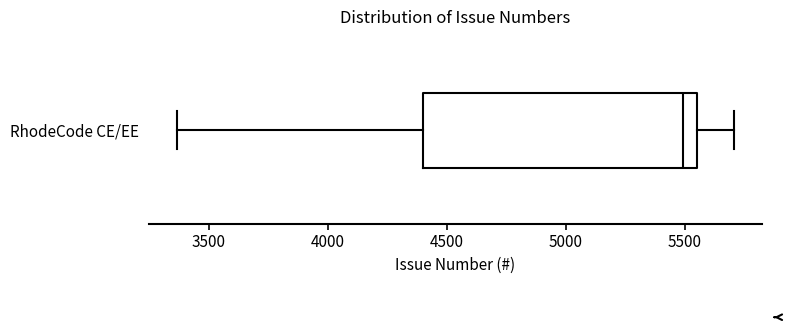

Where does the right whisker of the box for RhodeCode CE/EE end on the x-axis? The values are not printed on the chart, so give them approximately, as read against the axis.

5700